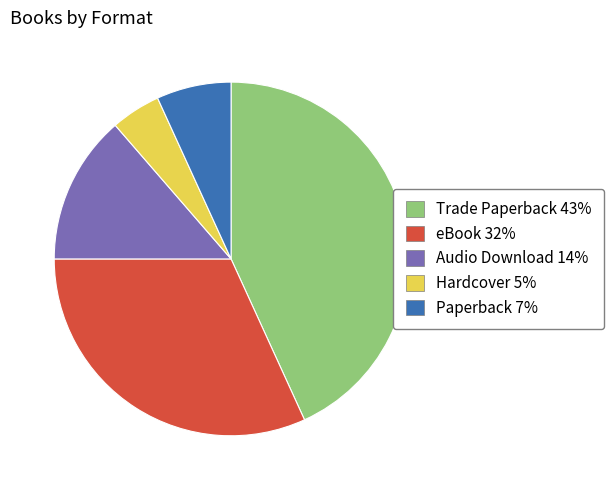

Between eBook 32% and Hardcover 5%, which is larger?

eBook 32%